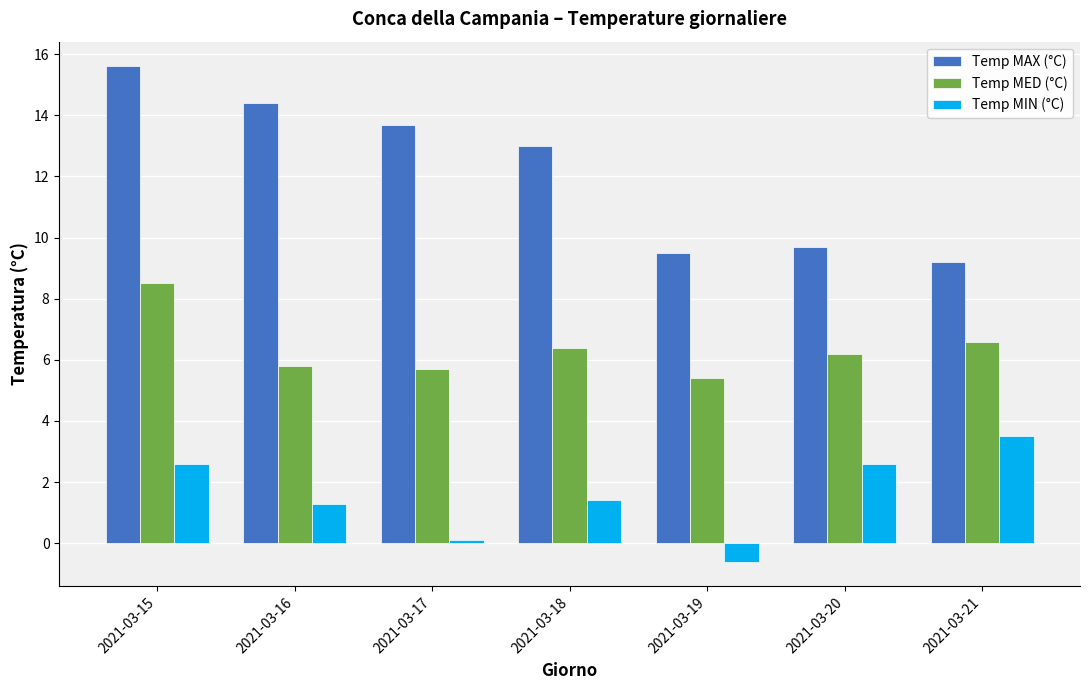

At 2021-03-16, list the series in order from smallest to largest.

Temp MIN (°C), Temp MED (°C), Temp MAX (°C)